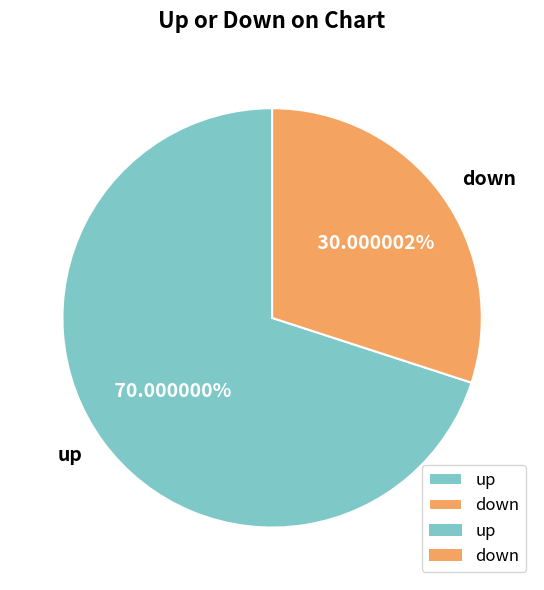

What is the smallest slice in the pie chart?

down